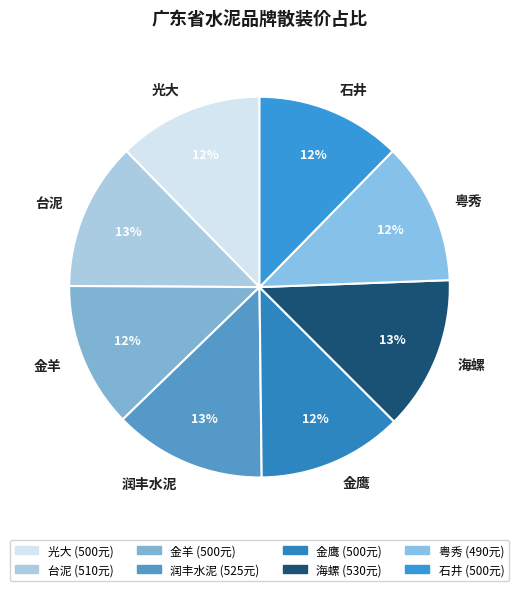

Is it true that 润丰水泥 is 13% of the pie?

True